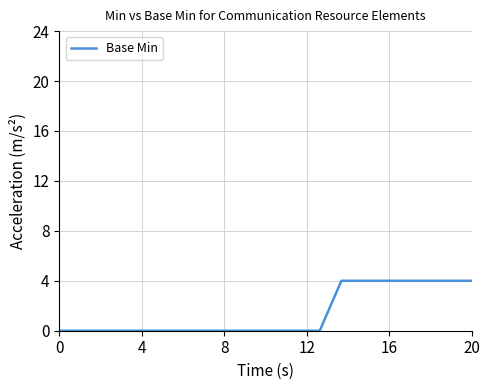

What is the difference between the maximum and minimum values?

4